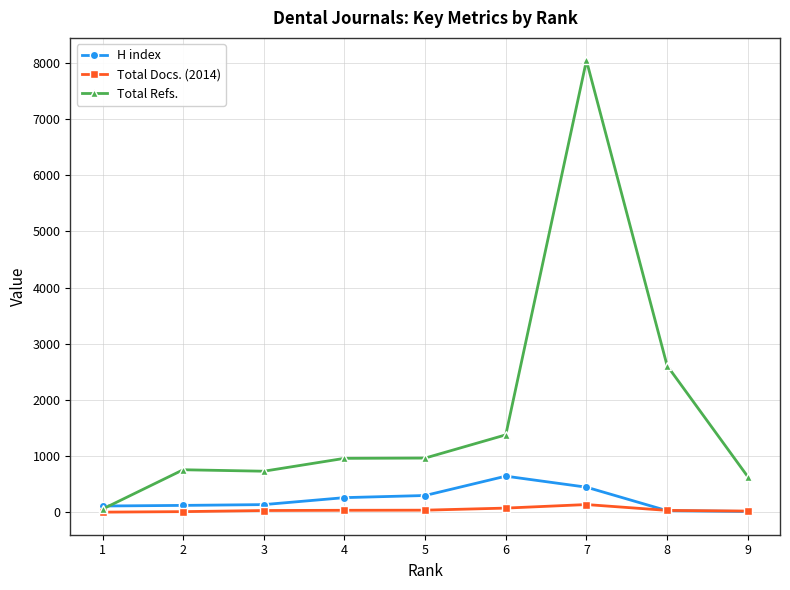

How many data points in Total Docs. (2014) are less than 35?

4